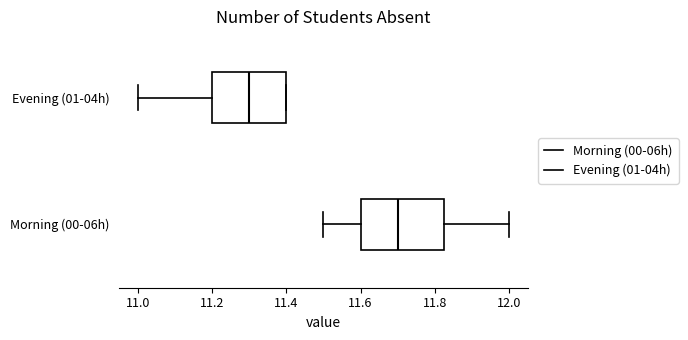

Comparing the boxes themselves (not the whiskers), which one is the widest?

Morning (00-06h)